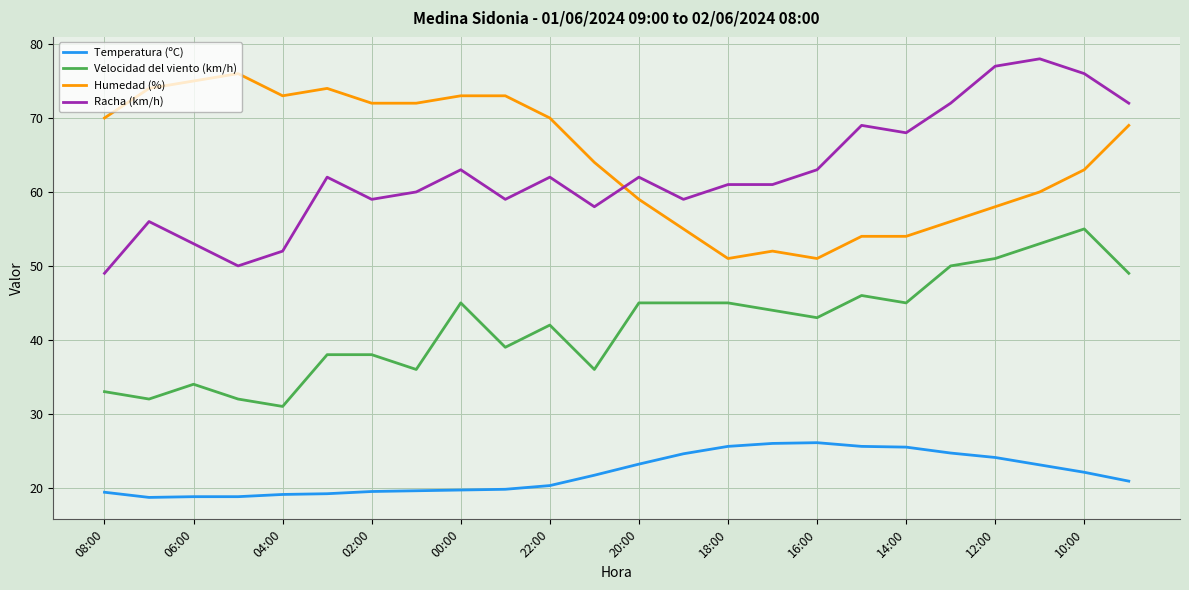

What is the highest value of the Velocidad del viento (km/h) series?

55.0